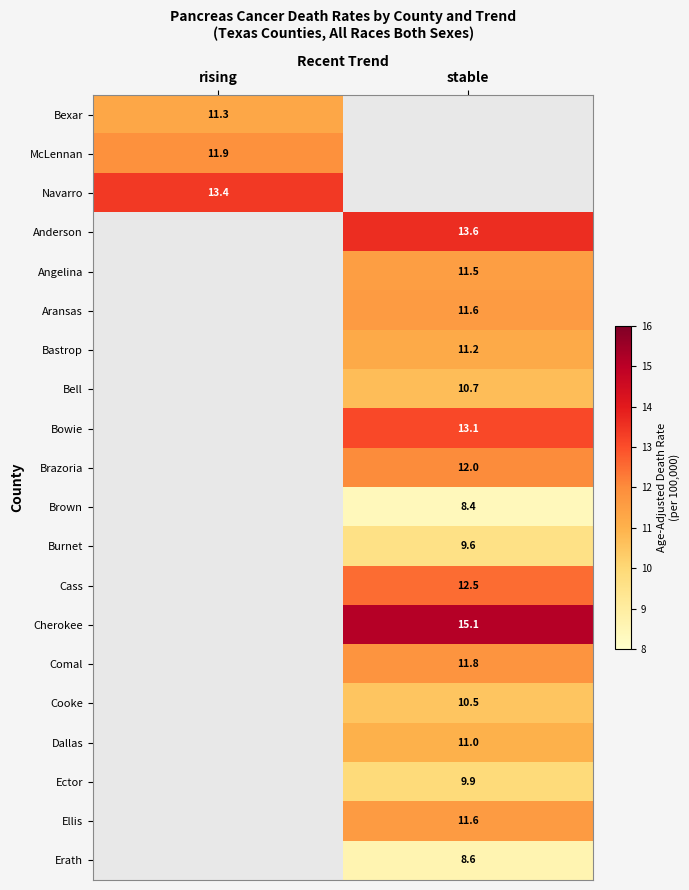

Is the value of Aransas at stable greater than the value of McLennan at rising?

No